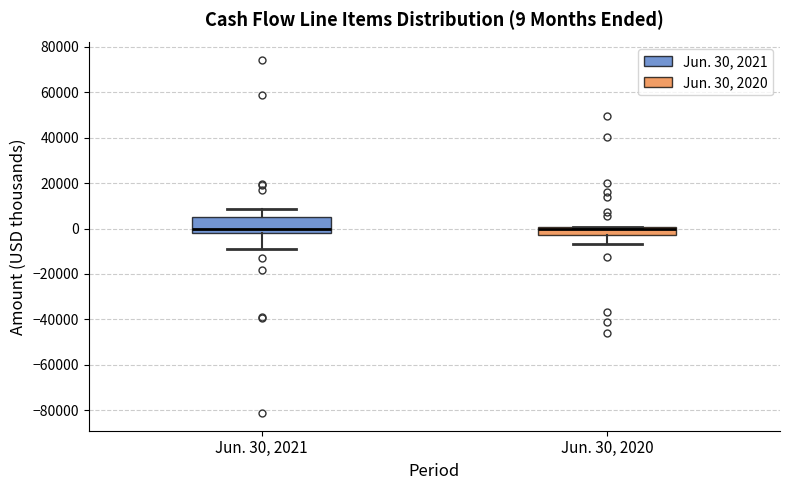

Which box is the tallest, from its lower edge to its upper edge?

Jun. 30, 2021